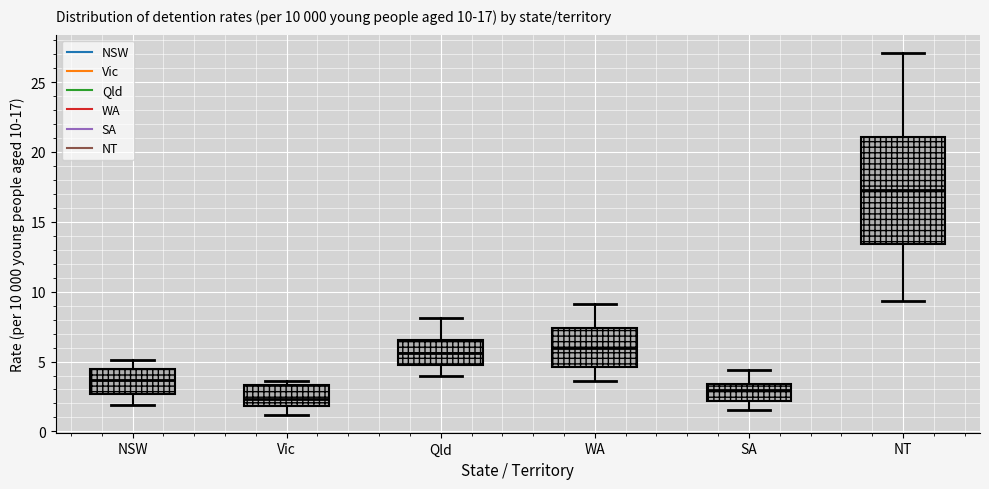

Comparing the boxes themselves (not the whiskers), which one is the tallest?

NT